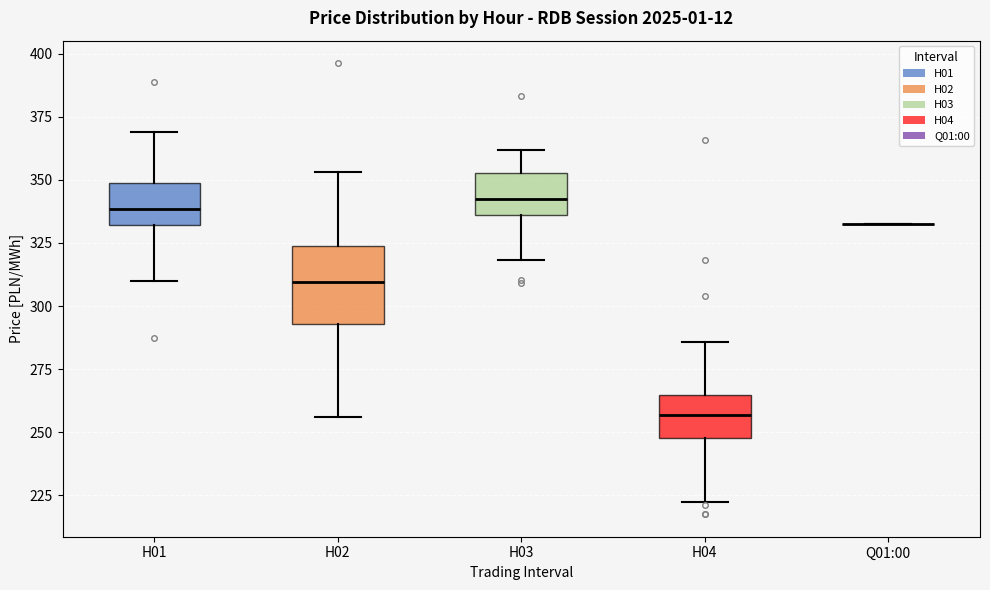

Comparing the boxes themselves (not the whiskers), which one is the tallest?

H02